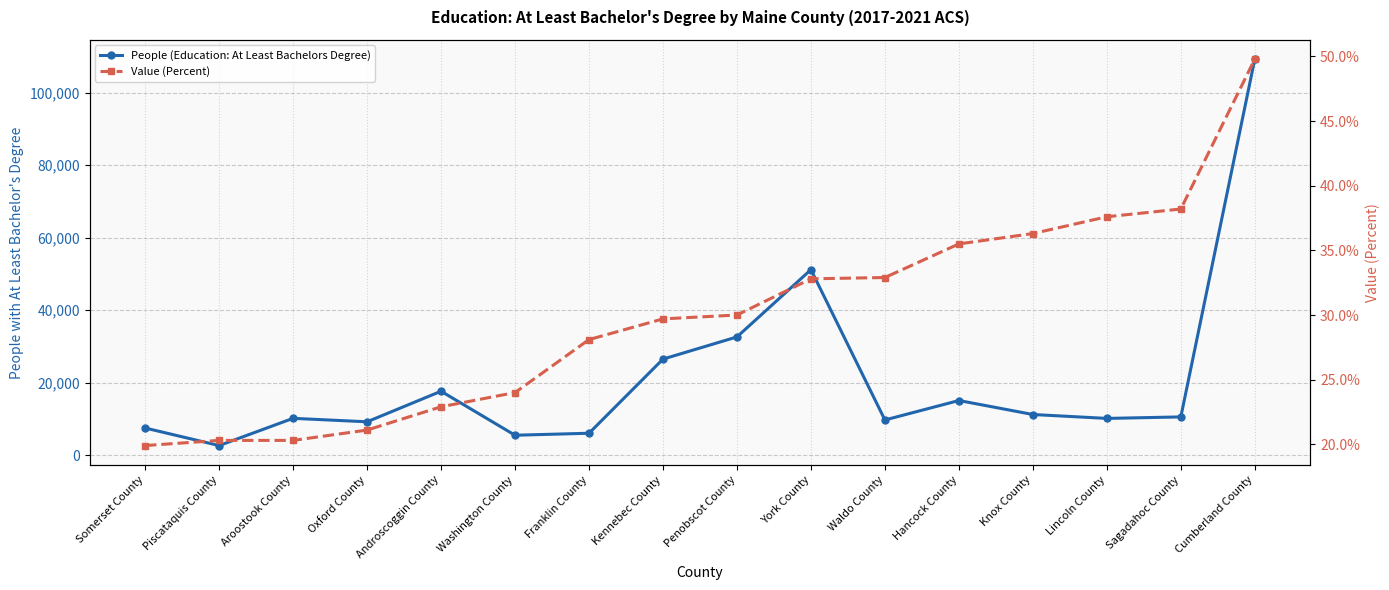

True or false: Value (Percent) has a value of 49.5 at Knox County.

False